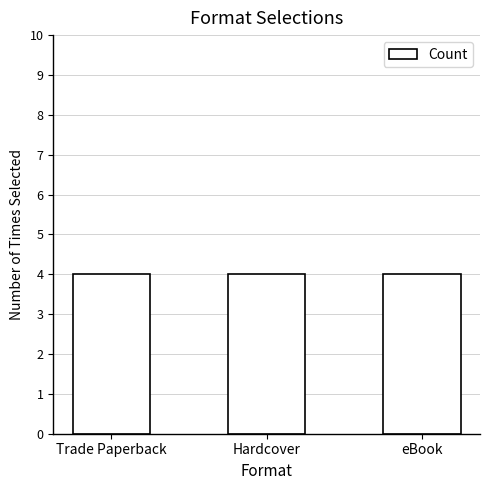

The value at eBook is 7. True or false?

False